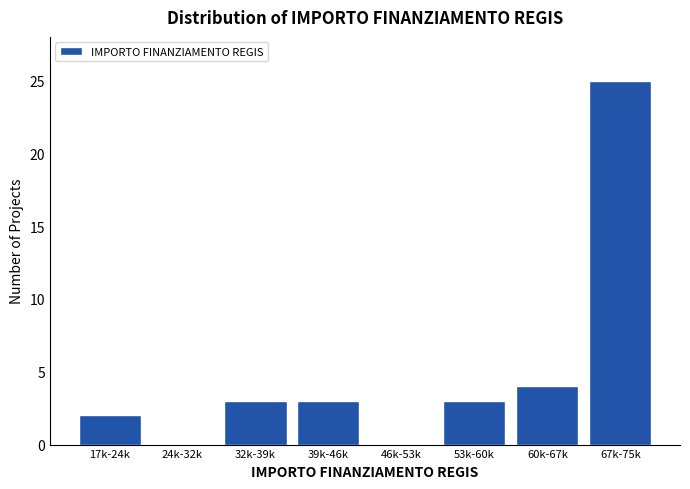

Reading right to left, transcribe all the data shown in this chart.

67k-75k=25	60k-67k=4	53k-60k=3	46k-53k=0	39k-46k=3	32k-39k=3	24k-32k=0	17k-24k=2